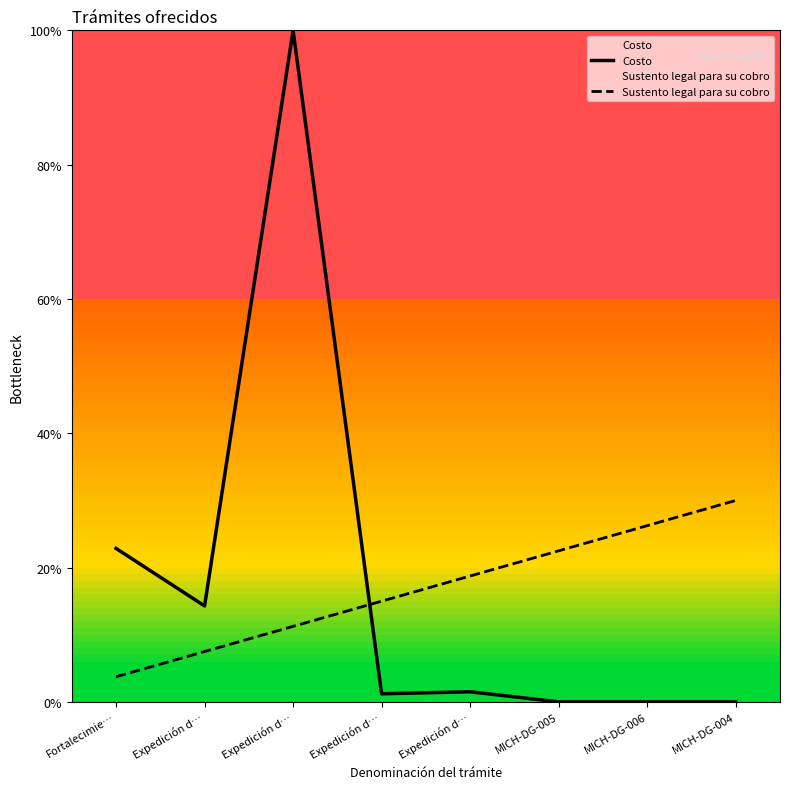

What is the maximum value for Costo?

100.0